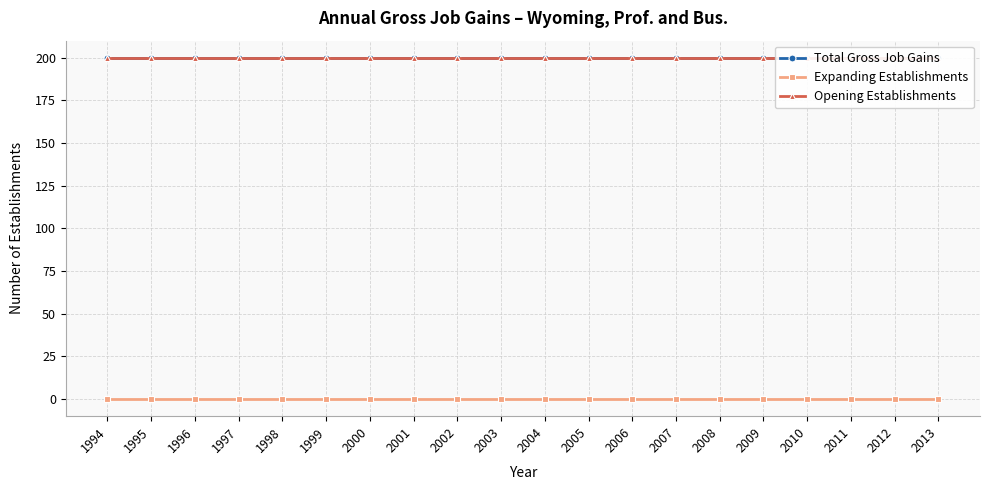

True or false: Total Gross Job Gains has more than 1 points higher than both neighbors.

False